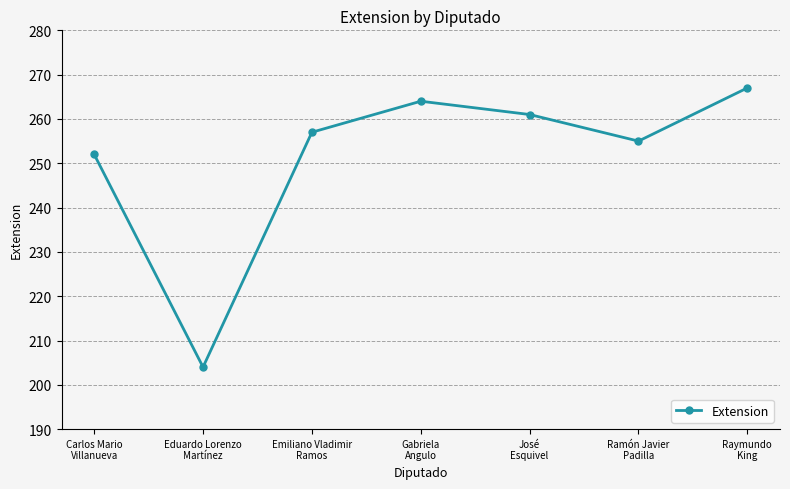

What is the sum of all values?

1760